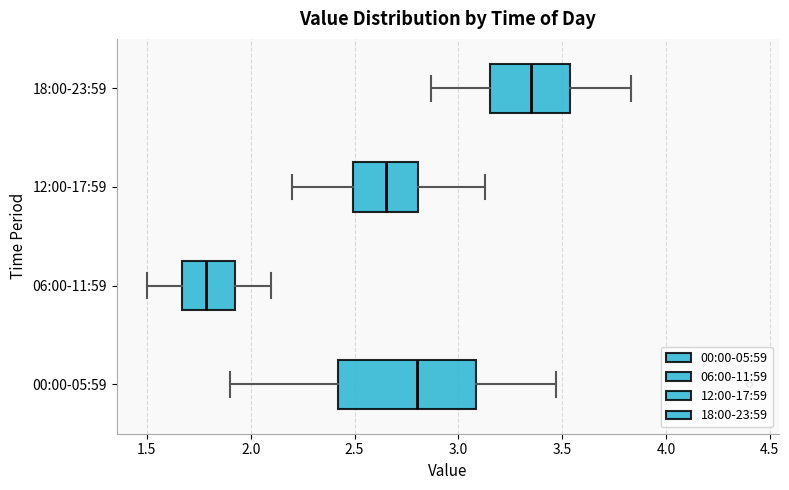

Reading bottom to top, transcribe this box plot: for each box, give where its median line is, the range the box spans, and where its two whiskers end, as read against the x-axis. The values are not printed on the chart, so give them approximately, as read against the axis.

00:00-05:59: median 2.80, box 2.40 to 3.10, whiskers 1.90 to 3.45
06:00-11:59: median 1.80, box 1.65 to 1.95, whiskers 1.50 to 2.10
12:00-17:59: median 2.65, box 2.50 to 2.80, whiskers 2.20 to 3.15
18:00-23:59: median 3.35, box 3.15 to 3.55, whiskers 2.85 to 3.85